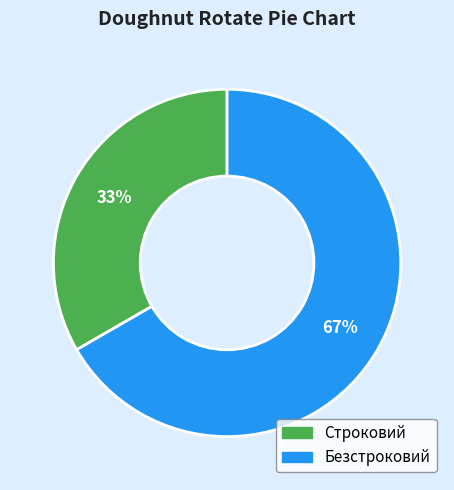

What percentage is the Безстроковий slice, to the nearest percent?

67%